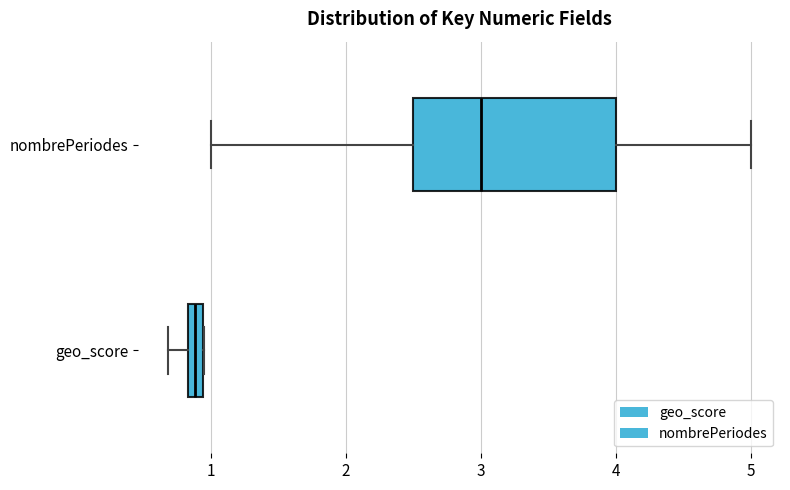

Which box has the furthest to the right median line?

nombrePeriodes